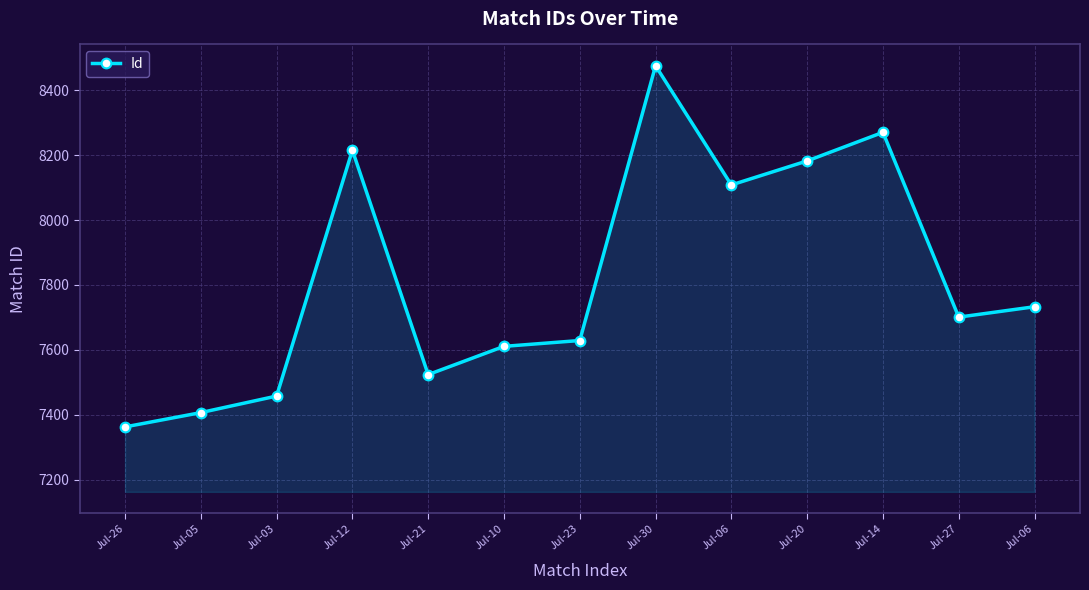

The chart shows a value of 8215 at Jul-12. True or false?

True